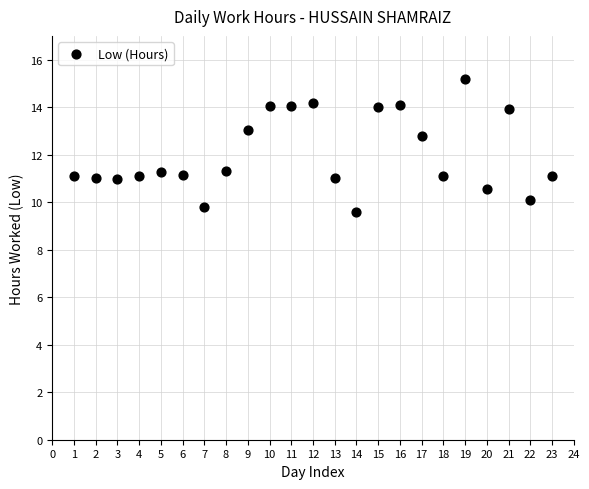

What is the range of Y values (max minus min)?

5.6